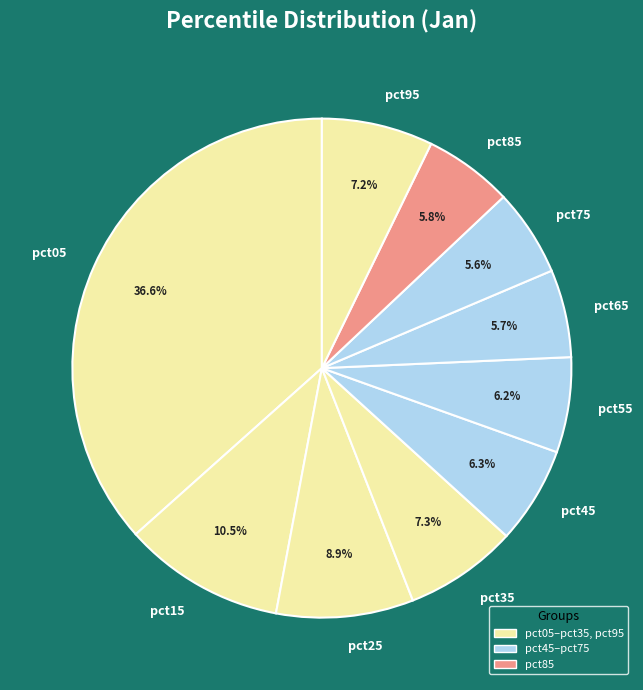

Is there any slice that represents more than half of the pie?

No